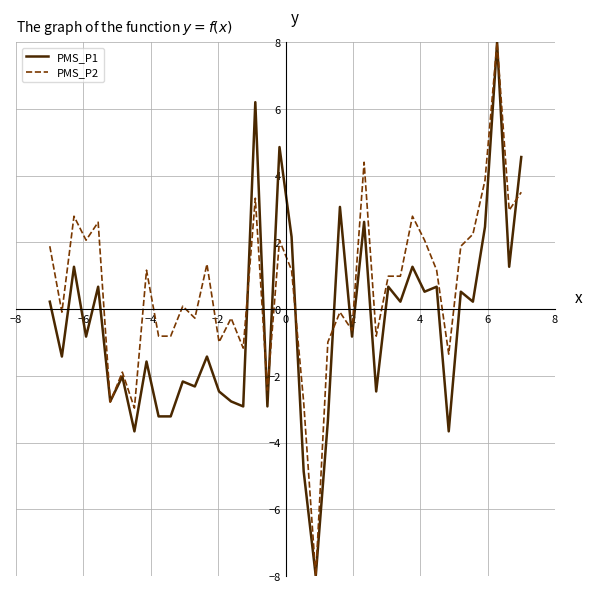

Count the number of categories in the chart.

40